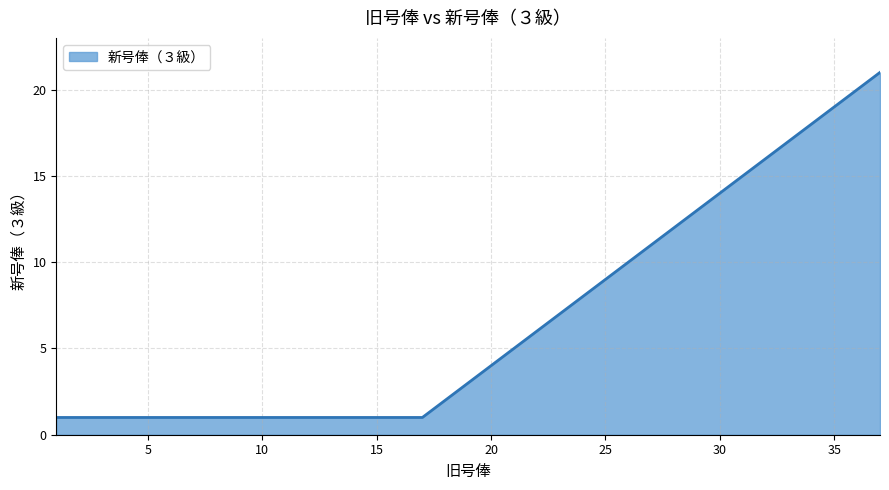

What is the greatest value displayed?

21